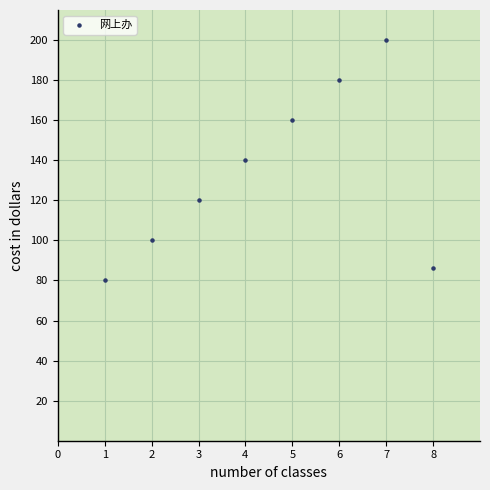

What is the average Y value?

133